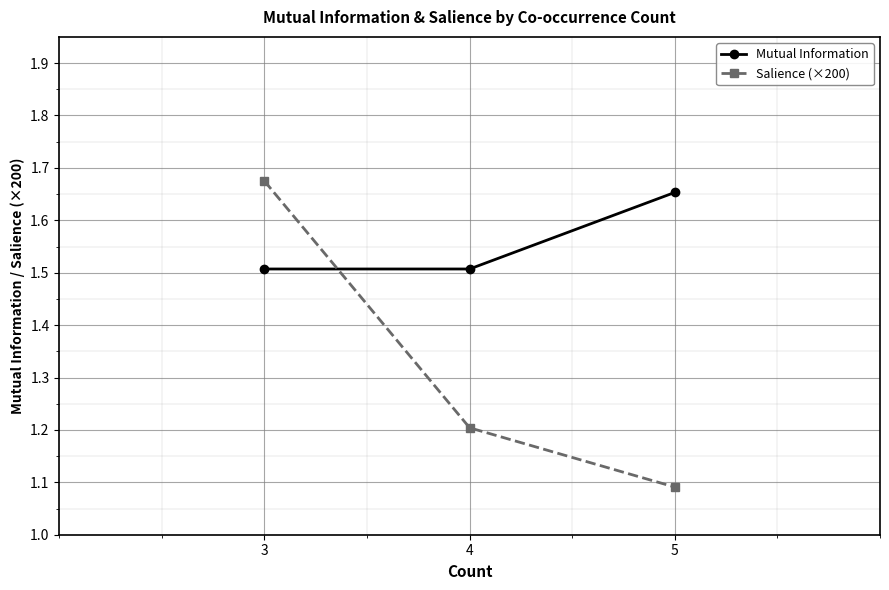

Is the value of Salience (×200) at 5 greater than the value of Mutual Information at 3?

No